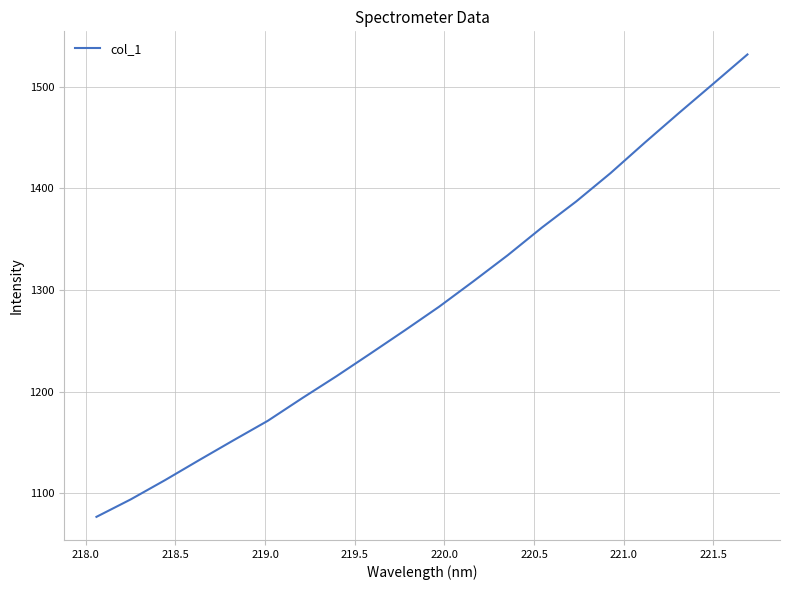

What is the maximum value shown in the chart?

1531.9